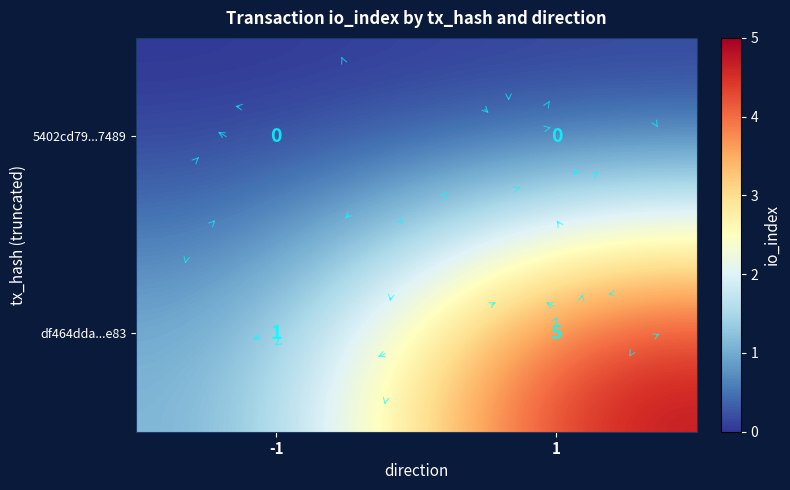

List the series in order of their overall mean, highest first.

df464dda...e83, 5402cd79...7489